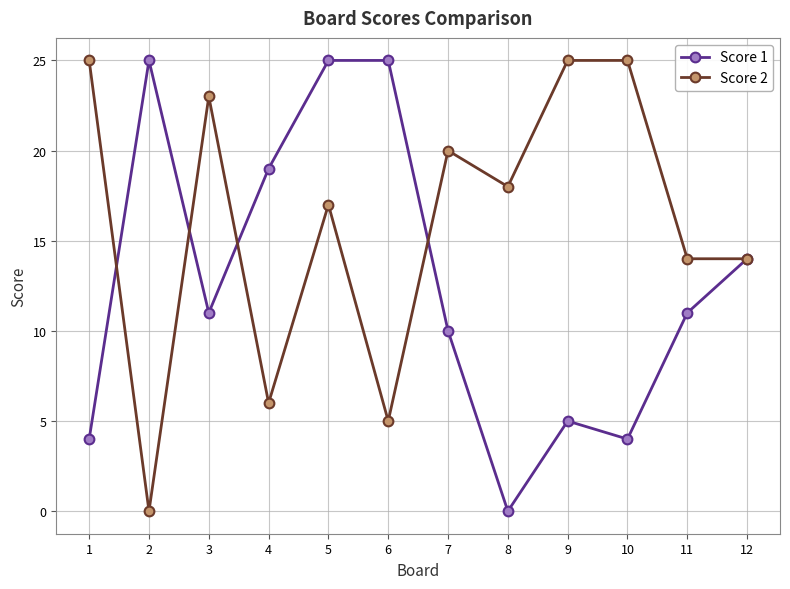

What is the value of the Score 2 point at the 12th from the left?

14